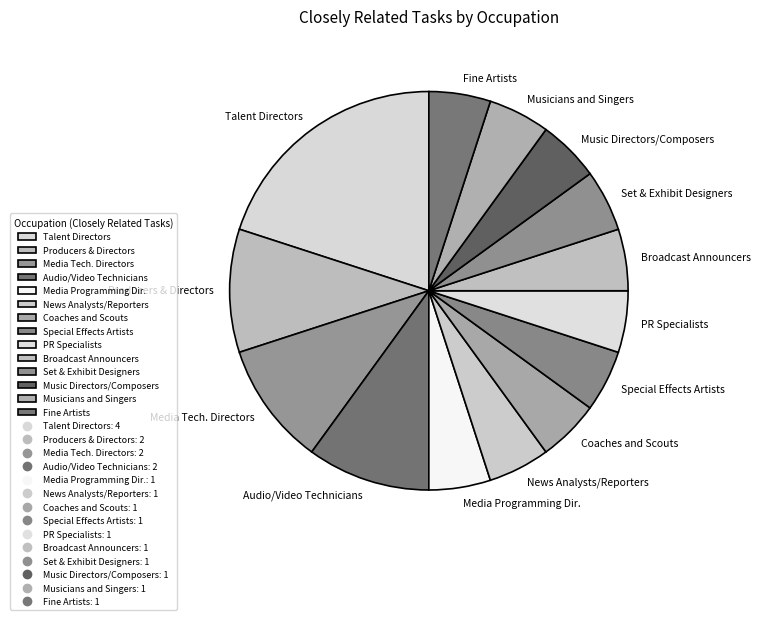

Is there any slice that represents more than half of the pie?

No